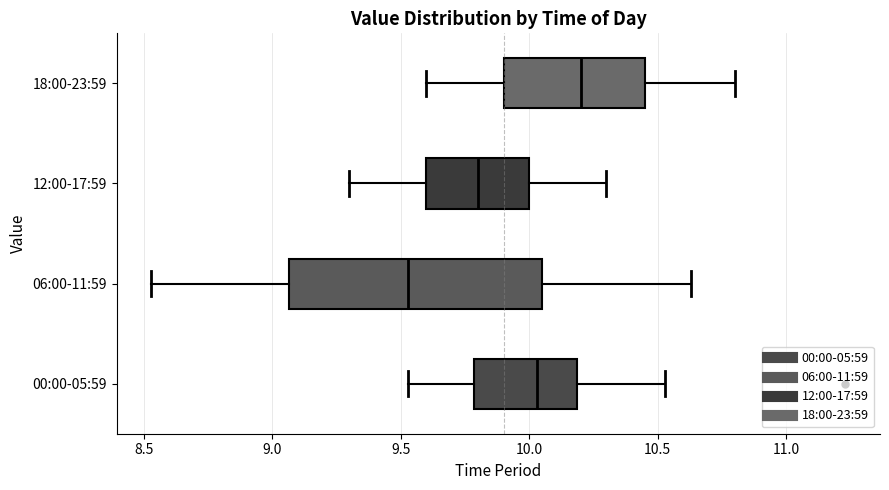

Which box's median line is the furthest to the left?

06:00-11:59